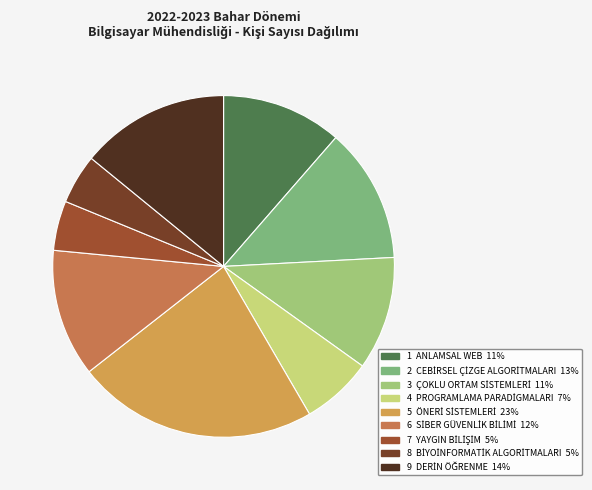

How many slices are in this pie chart?

9